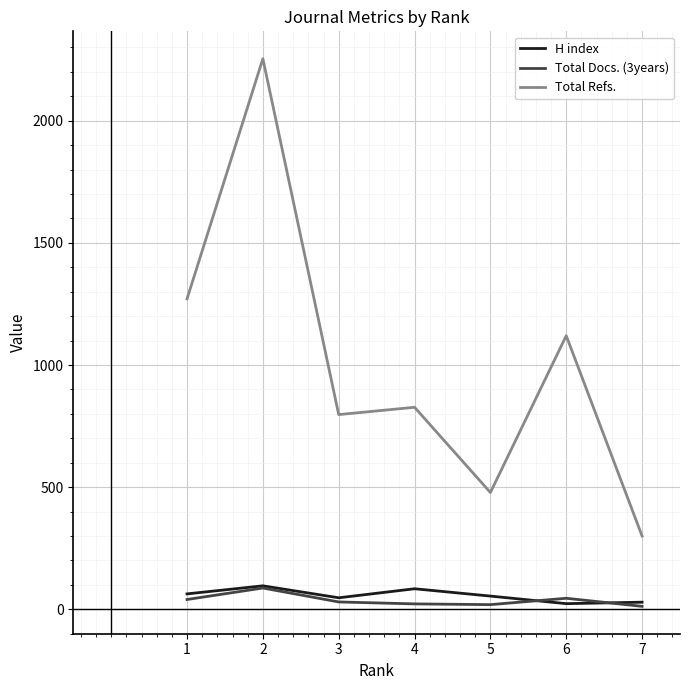

At which label does H index first exceed 54?

1